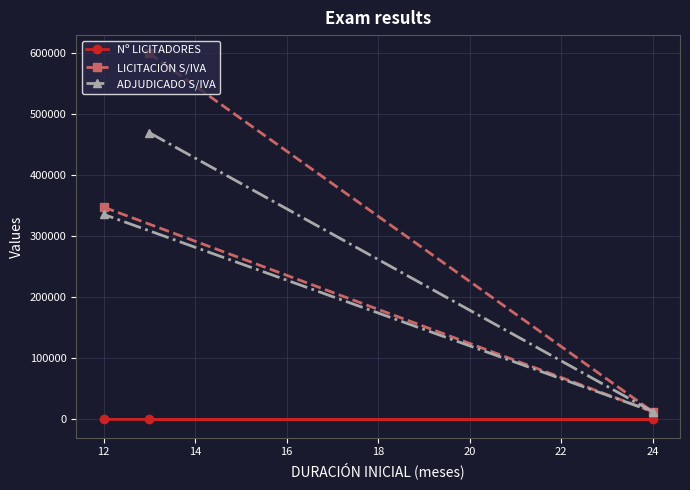

What is the greatest value displayed?

600000.0